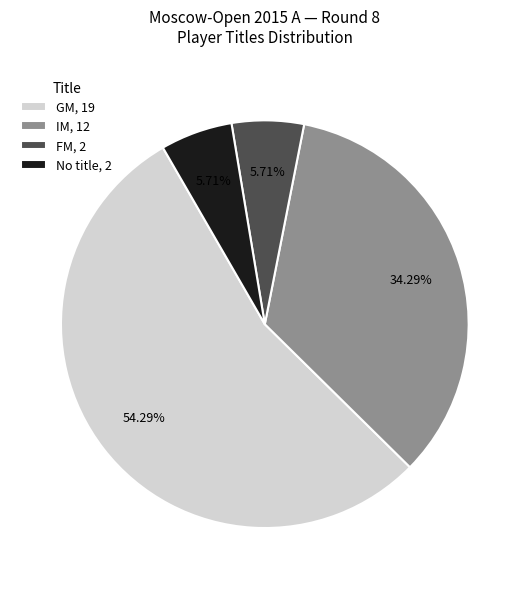

Combined, do IM, 12 and GM, 19 account for over 50%?

Yes